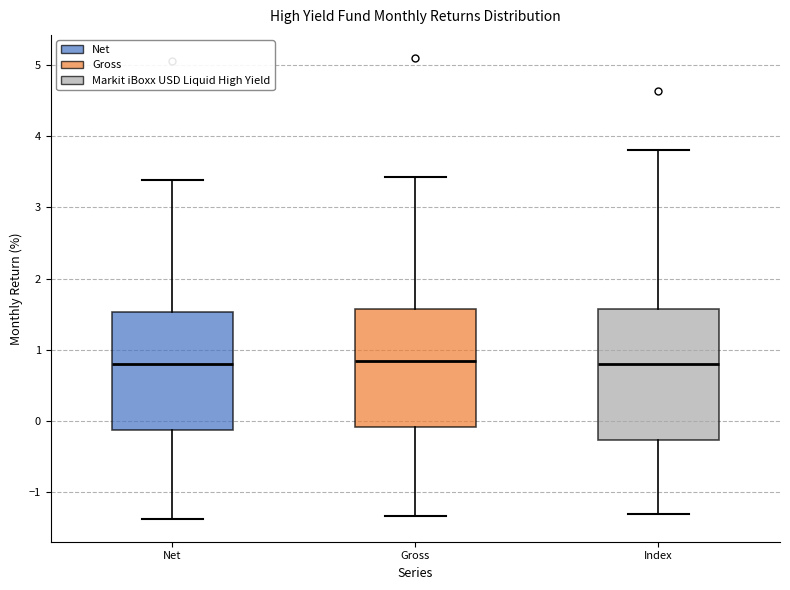

Reading left to right, read every box against the y-axis: the position of its median line, the range the box covers, and the ends of its whiskers. The values are not printed on the chart, so give them approximately, as read against the axis.

Net: median 0.8, box -0.1 to 1.5, whiskers -1.4 to 3.4
Gross: median 0.9, box -0.1 to 1.6, whiskers -1.3 to 3.4
Index: median 0.8, box -0.3 to 1.6, whiskers -1.3 to 3.8